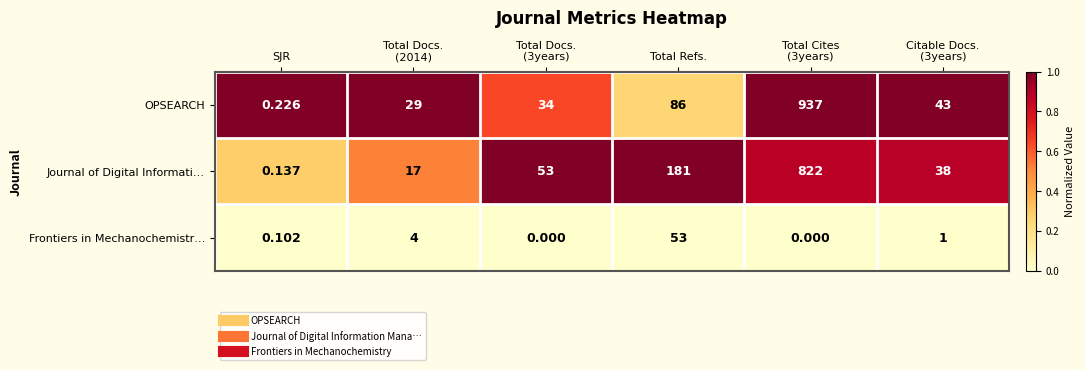

Rank the series at Total Cites
(3years) from lowest to highest value.

Frontiers in Mechanochemistr…, Journal of Digital Informati…, OPSEARCH